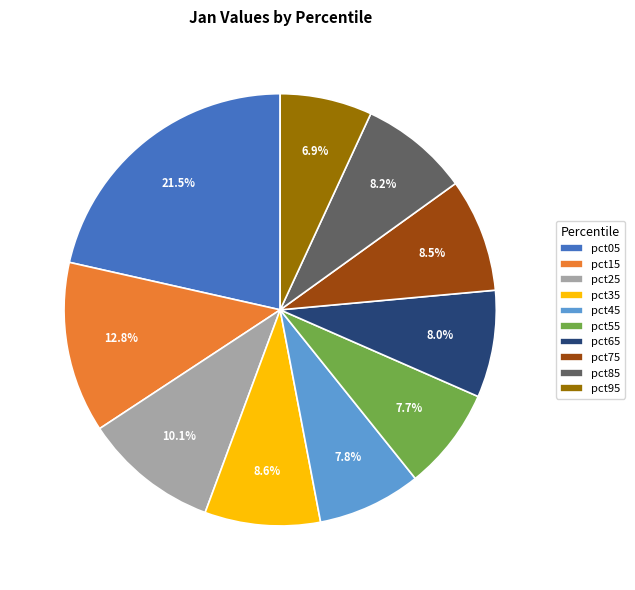

The pct45 slice represents 18% of the pie. True or false?

False